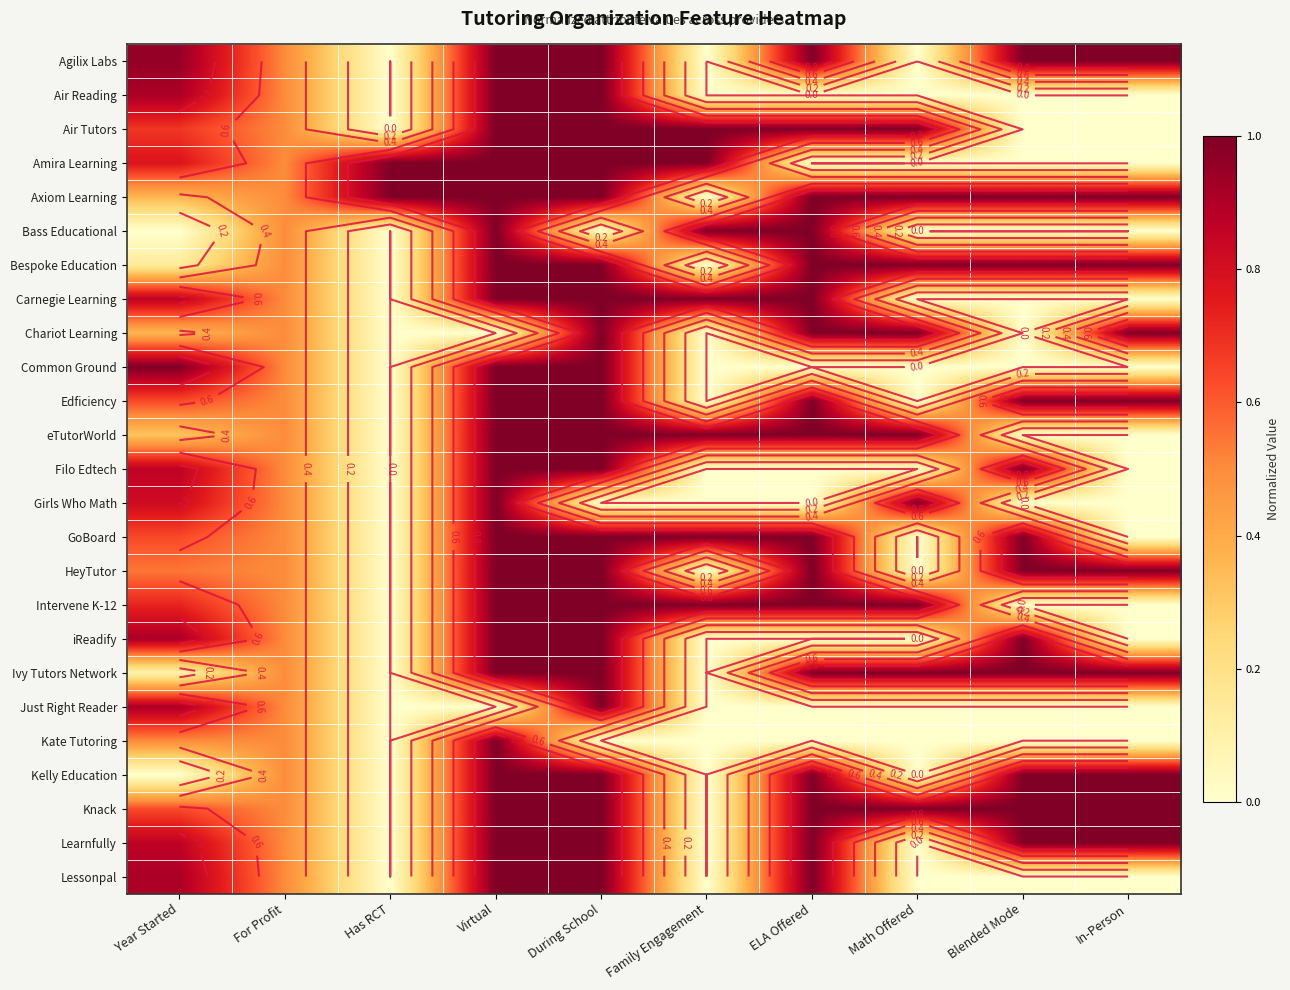

The Air Reading series shows 0.9 at Year Started. True or false?

True